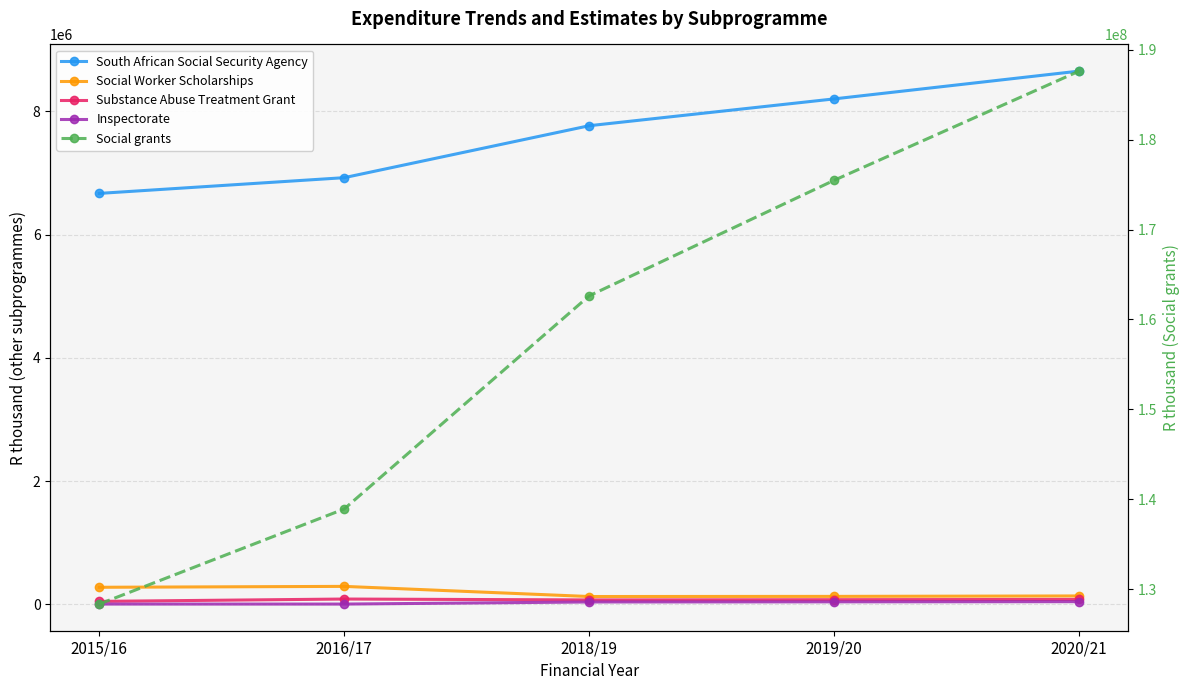

What is the sum of all South African Social Security Agency values?

38206934.6